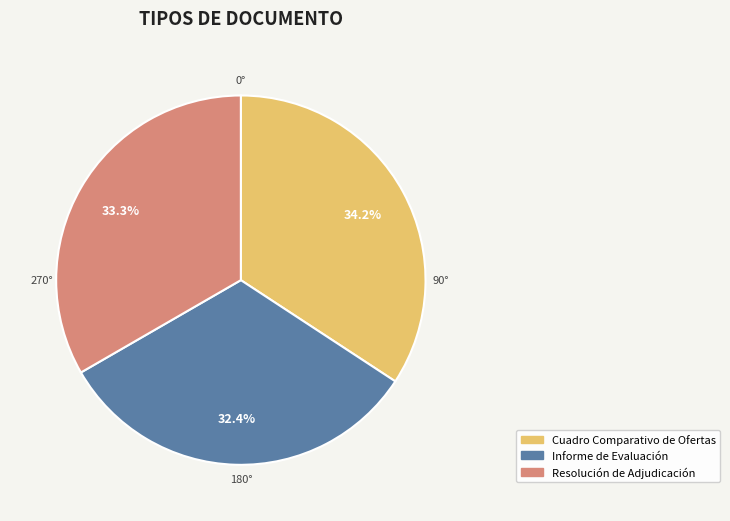

Is there any slice that represents more than half of the pie?

No